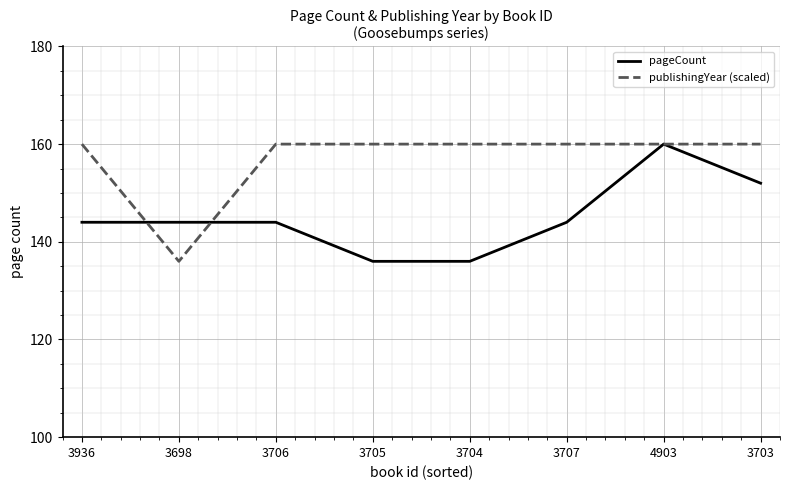

After their last crossing, which series has the higher values: publishingYear (scaled) or pageCount?

publishingYear (scaled)